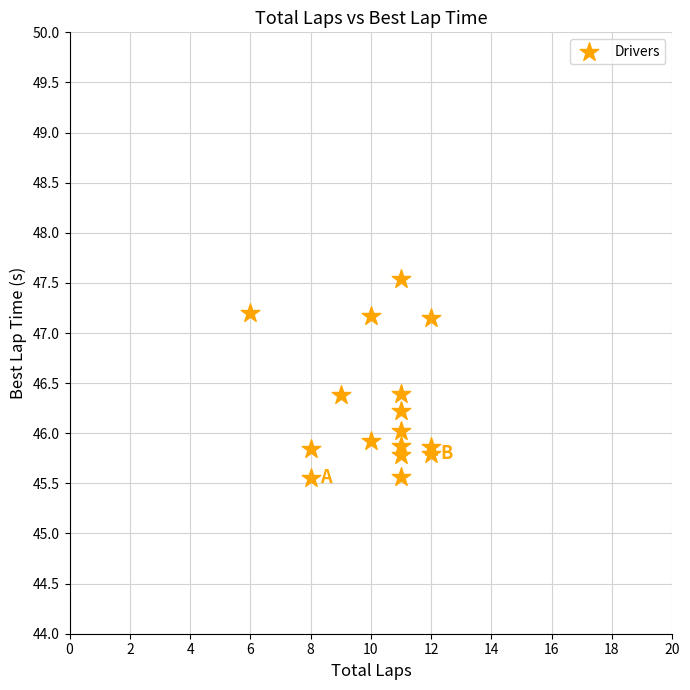

What is the range of X values (max minus min)?

6.0